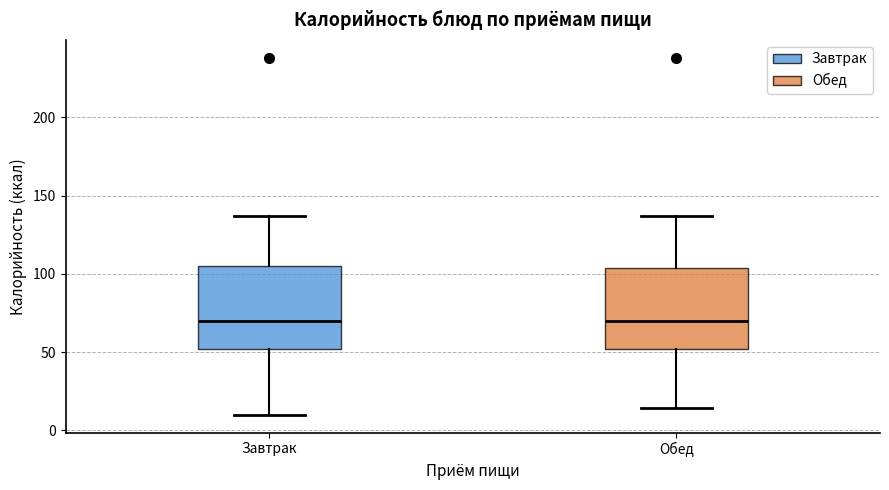

Reading left to right, transcribe this box plot: for each box, give where its median line is, the range the box spans, and where its two whiskers end, as read against the y-axis. The values are not printed on the chart, so give them approximately, as read against the axis.

Завтрак: median 70, box 50 to 105, whiskers 10 to 135
Обед: median 70, box 50 to 105, whiskers 15 to 135